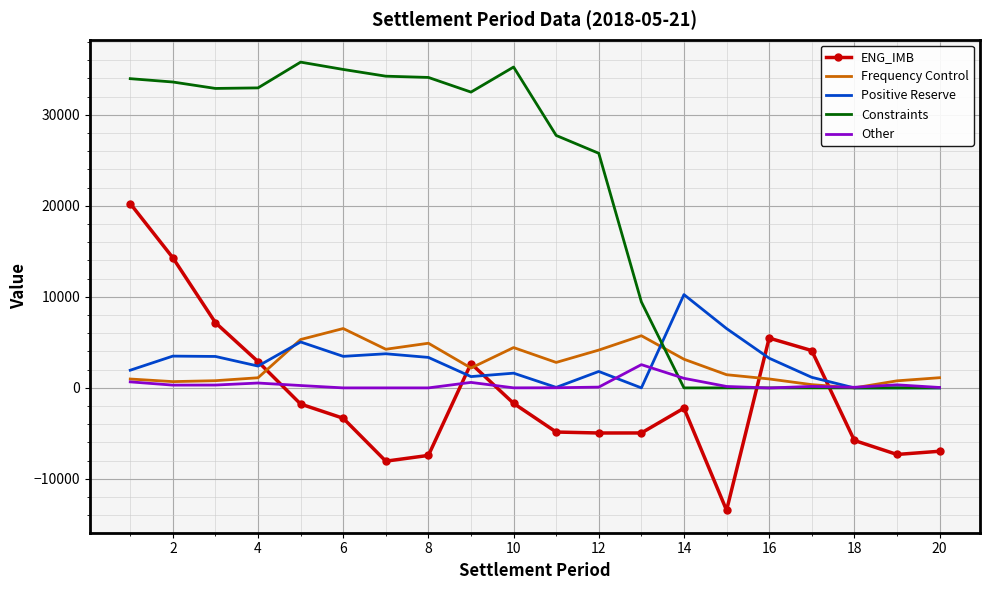

What is the smallest value displayed?

-13451.7